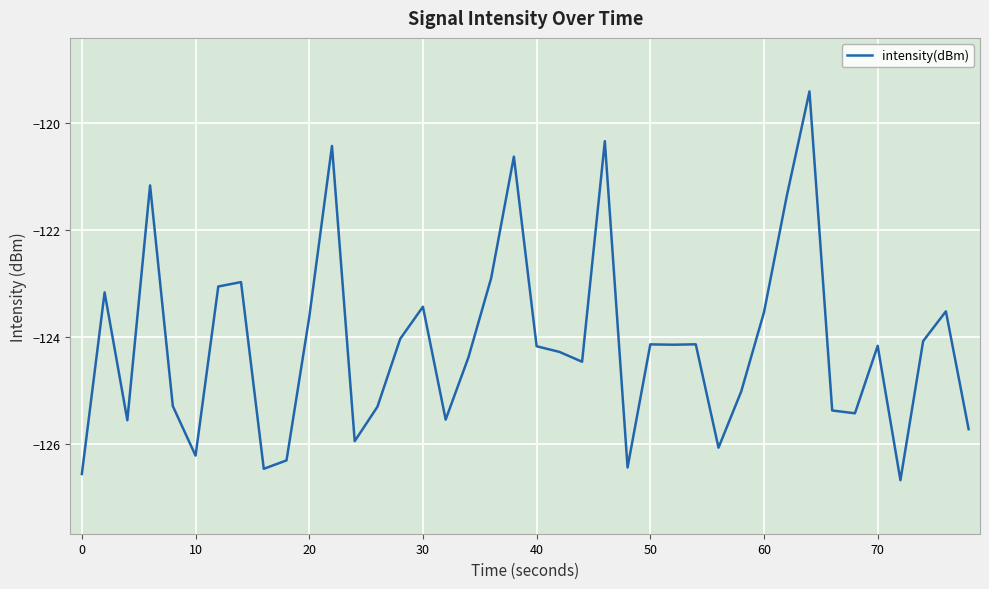

What is the greatest value displayed?

-119.4